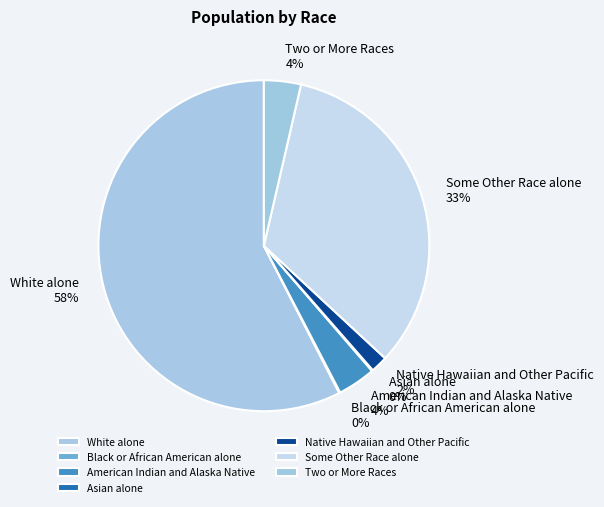

Combined, do Native Hawaiian and Other Pacific and Two or More Races account for over 50%?

No